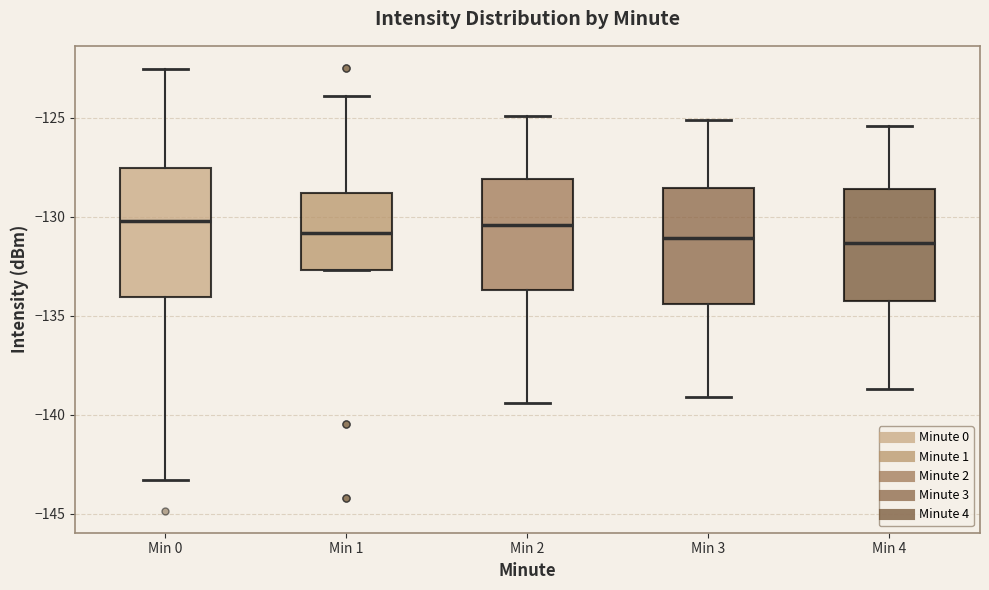

Where is the upper edge of the box for Min 1 on the y-axis? The values are not printed on the chart, so give them approximately, as read against the axis.

-129.0